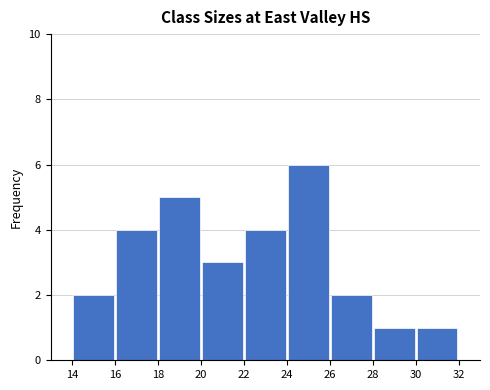

How tall is the bar that spans 28 to 30 on the x-axis? The values are not printed on the chart, so give them approximately, as read against the axis.

1